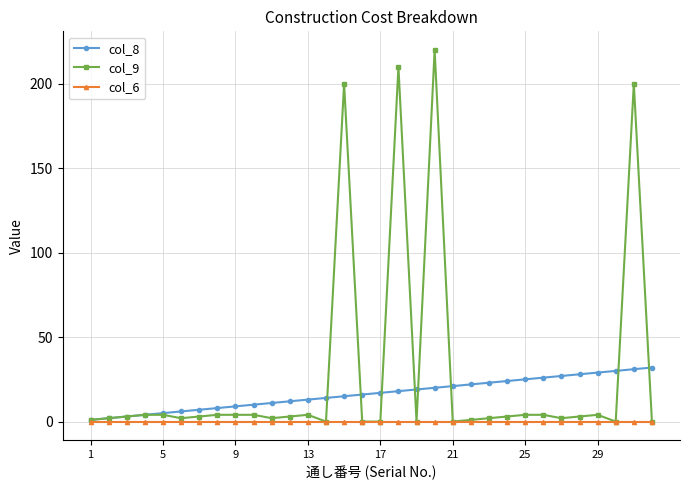

Rank the series by their maximum value, from highest to lowest.

col_9, col_8, col_6